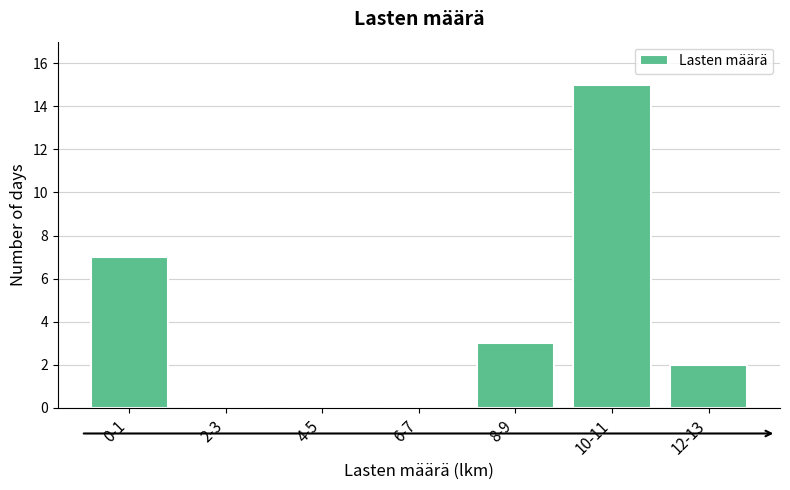

Reading left to right, list all the values displayed in this chart.

0-1=7	2-3=0	4-5=0	6-7=0	8-9=3	10-11=15	12-13=2